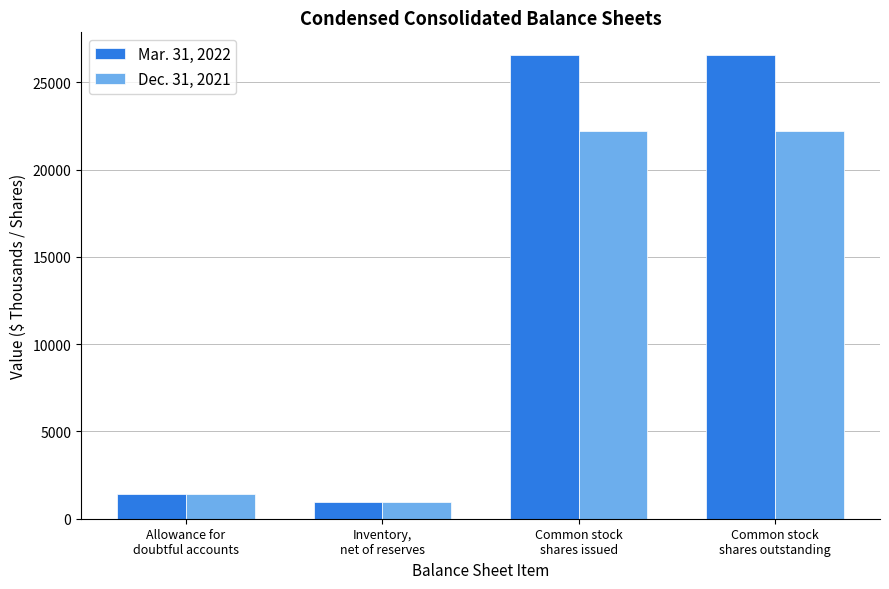

Does the chart contain stacked bars?

No